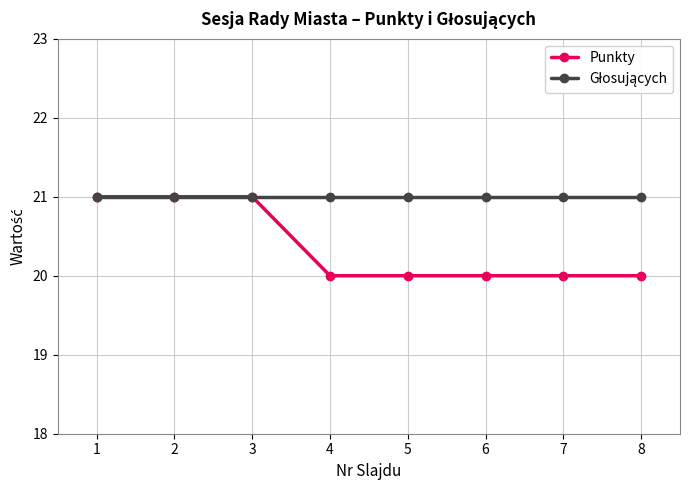

What is the minimum value for Punkty?

20